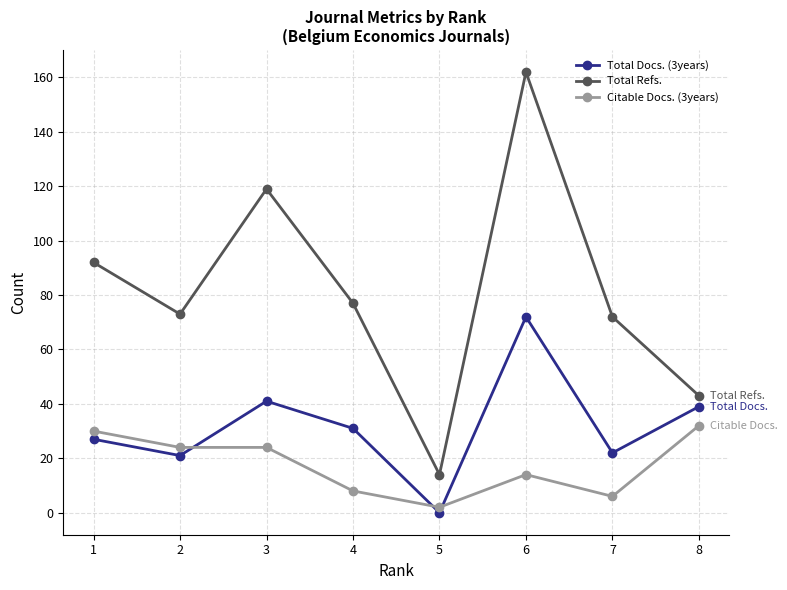

List the series in order of their peak value, highest first.

Total Refs., Total Docs. (3years), Citable Docs. (3years)